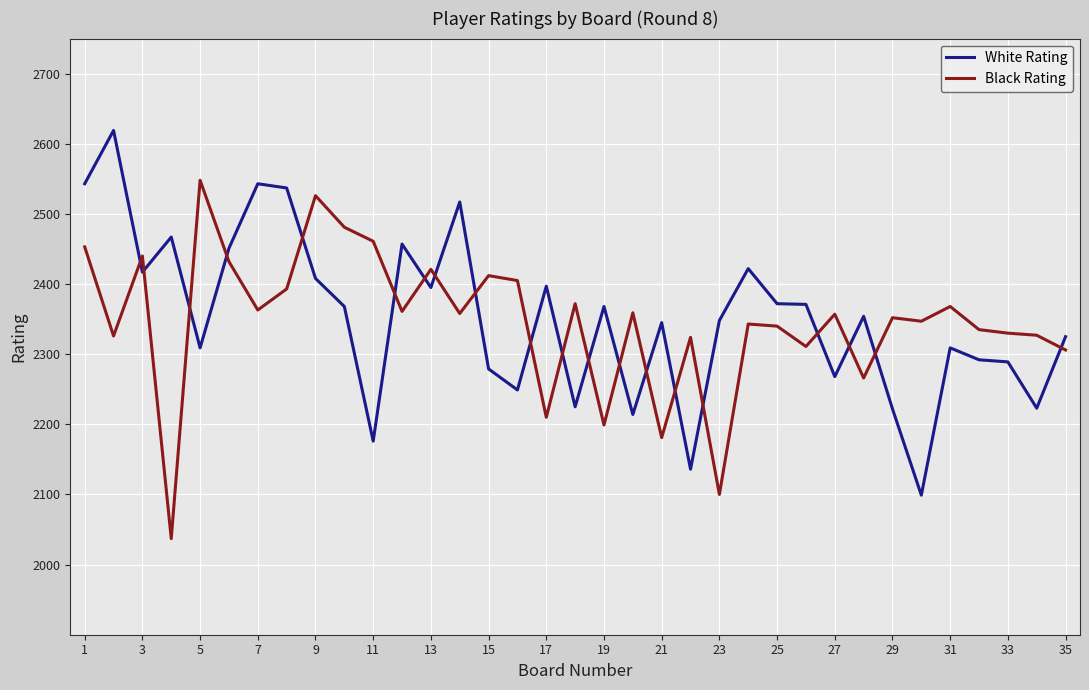

List the series in order of their peak value, lowest first.

Black Rating, White Rating